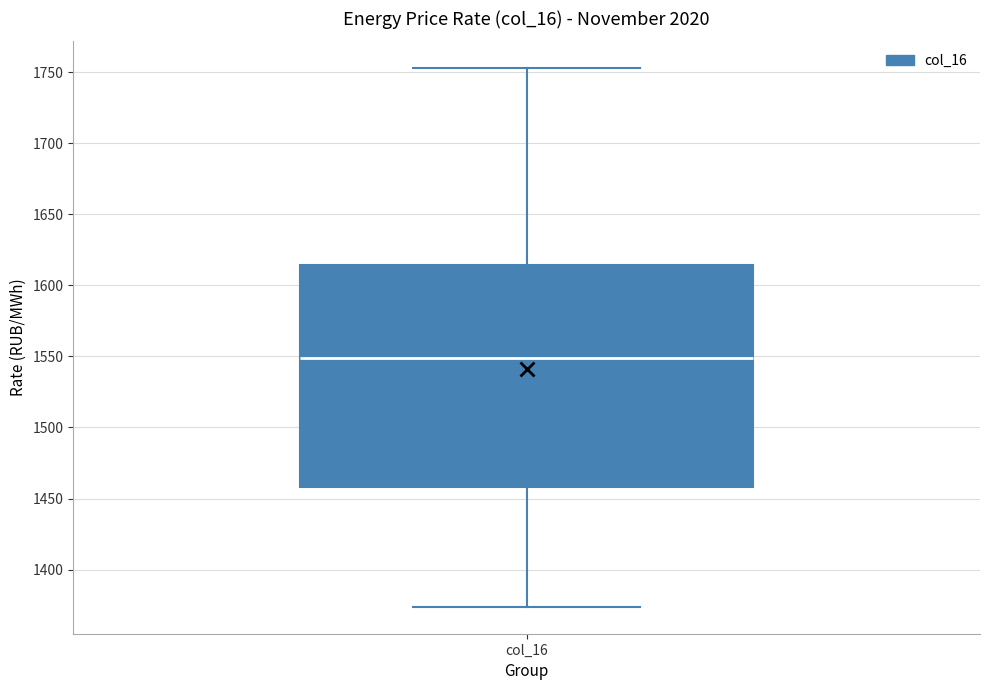

Where does the upper whisker of the box for col_16 end on the y-axis? The values are not printed on the chart, so give them approximately, as read against the axis.

1755